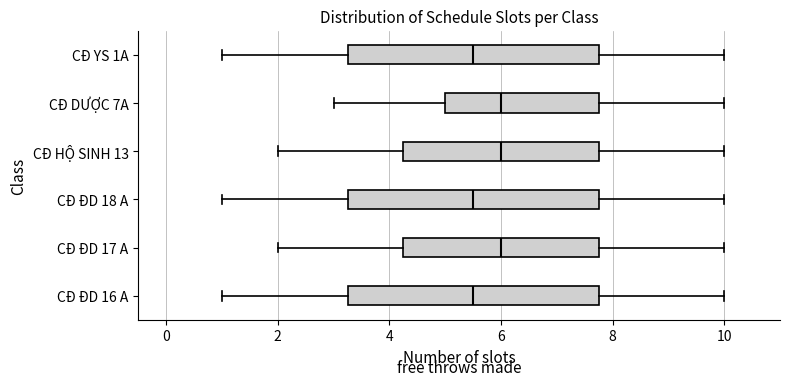

Reading bottom to top, transcribe this box plot: for each box, give where its median line is, the range the box spans, and where its two whiskers end, as read against the x-axis. The values are not printed on the chart, so give them approximately, as read against the axis.

CĐ ĐD 16 A: median 5.6, box 3.2 to 7.8, whiskers 1.0 to 10.0
CĐ ĐD 17 A: median 6.0, box 4.2 to 7.8, whiskers 2.0 to 10.0
CĐ ĐD 18 A: median 5.6, box 3.2 to 7.8, whiskers 1.0 to 10.0
CĐ HỘ SINH 13: median 6.0, box 4.2 to 7.8, whiskers 2.0 to 10.0
CĐ DƯỢC 7A: median 6.0, box 5.0 to 7.8, whiskers 3.0 to 10.0
CĐ YS 1A: median 5.6, box 3.2 to 7.8, whiskers 1.0 to 10.0